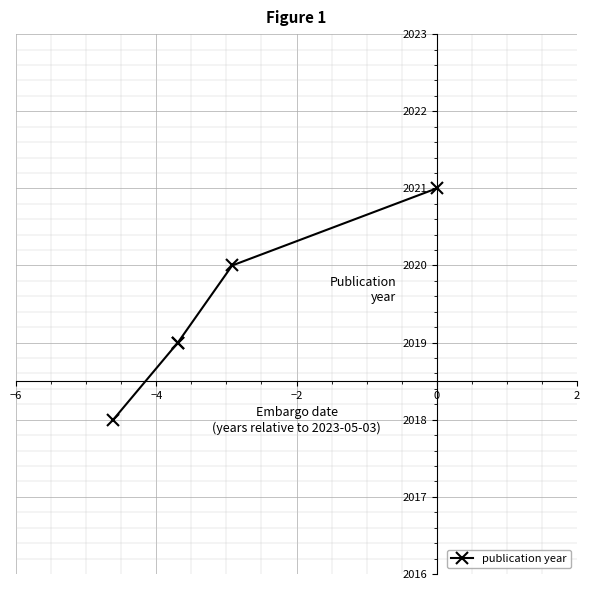

What is the label of the 2nd point from the right?

−2